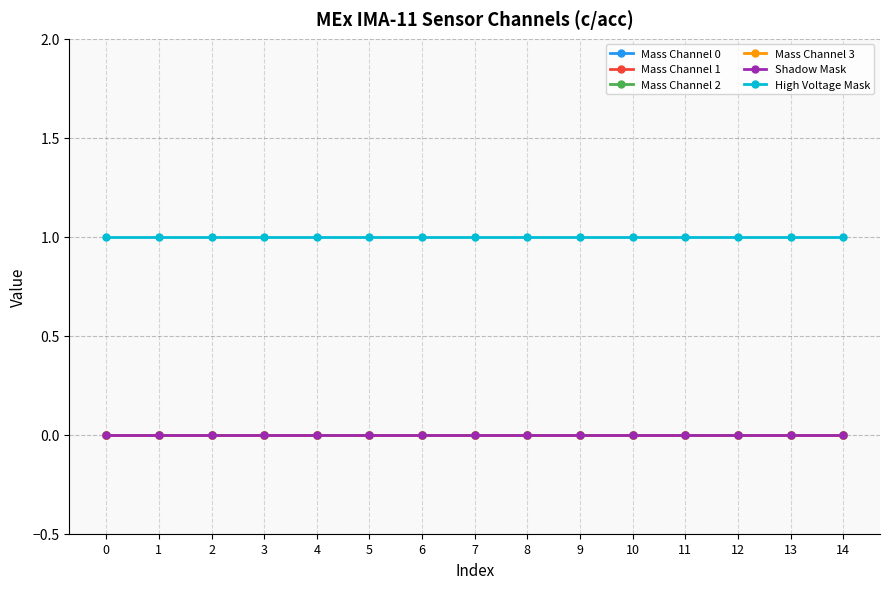

True or false: Mass Channel 1 and Mass Channel 2 cross at least once.

False